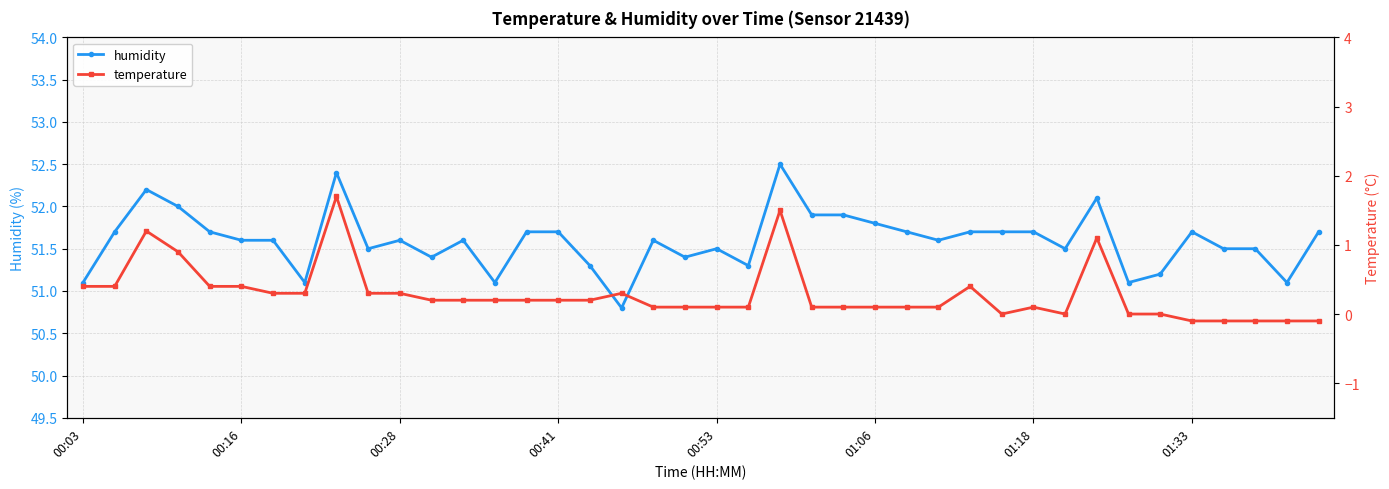

True or false: humidity has a value of 51.6 at 12.

True